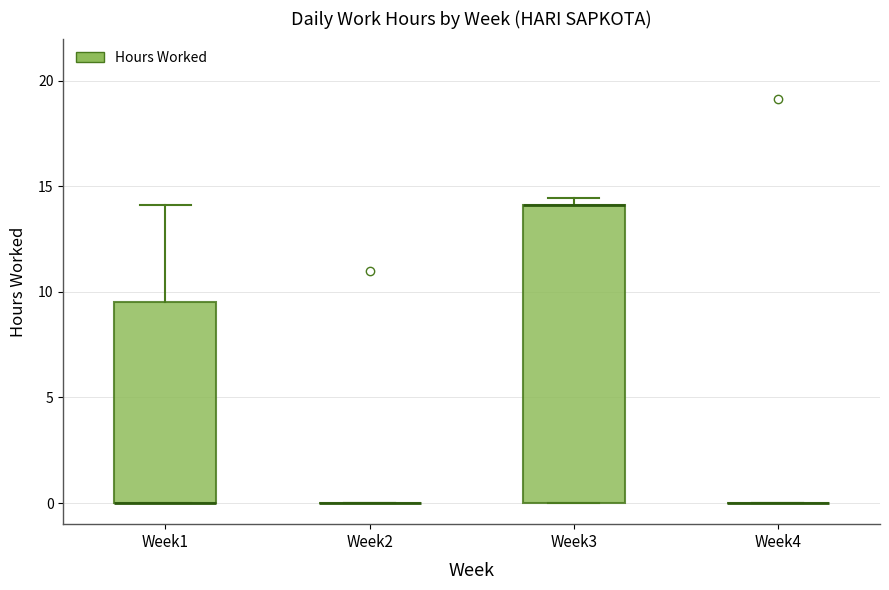

Comparing the boxes themselves (not the whiskers), which one is the tallest?

Week3